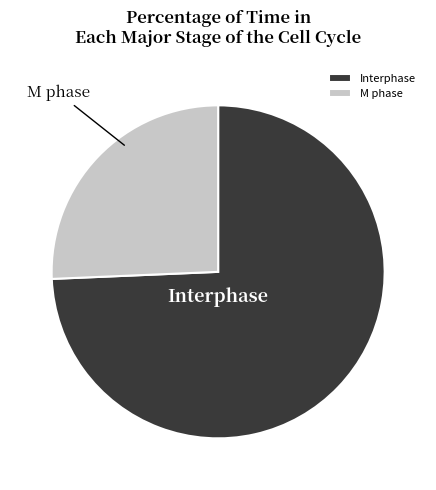

Rank the categories by value from highest to lowest.

Interphase, M phase